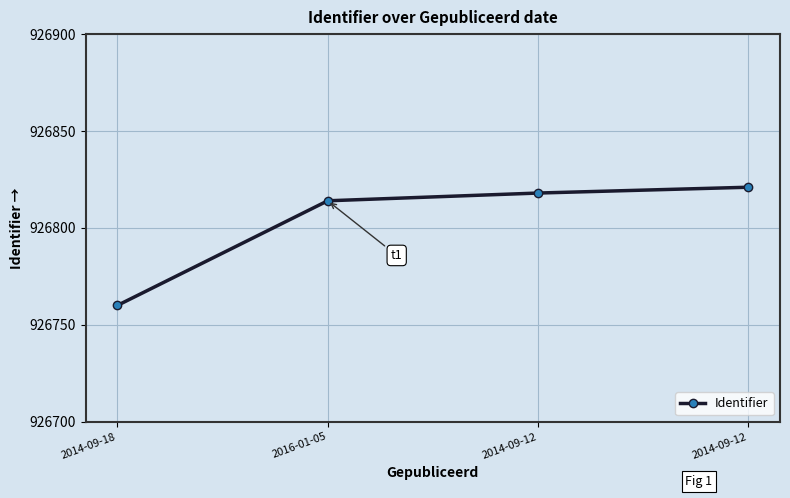

How many data points does each series have?

4